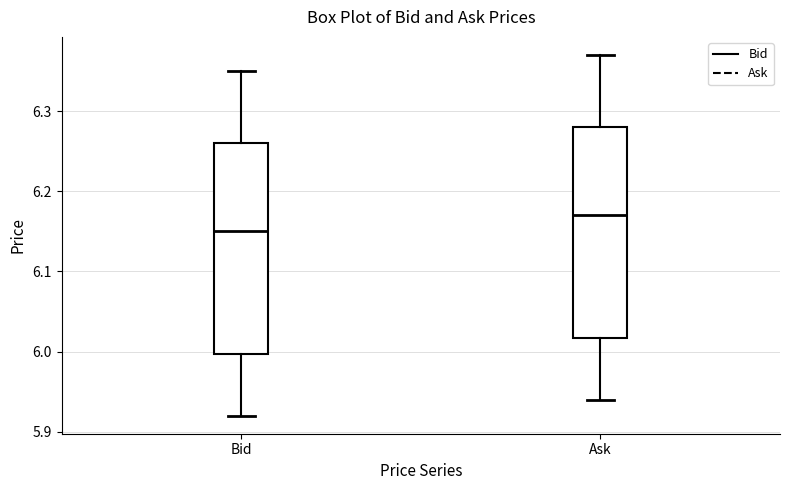

Where does the upper whisker of the box for Bid end on the y-axis? The values are not printed on the chart, so give them approximately, as read against the axis.

6.35